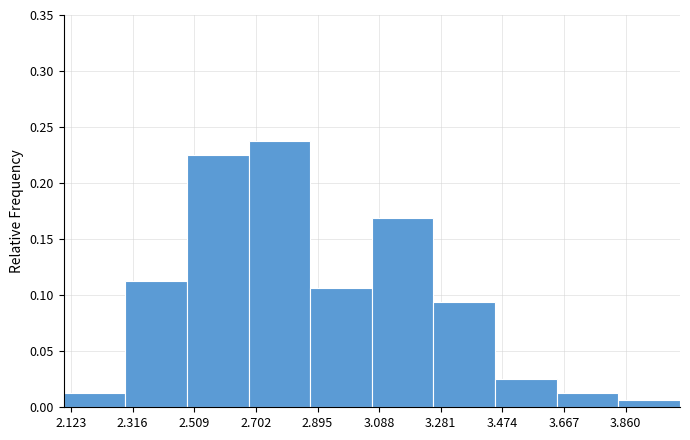

Reading left to right, list every bar in this chart as the range it spans on the x-axis followed by its height. Neither the bar edges nor the heights are printed on the chart, so give them approximately, as read against the axes.

2.10 to 2.30: 0.015
2.30 to 2.48: 0.115
2.48 to 2.68: 0.225
2.68 to 2.88: 0.240
2.88 to 3.06: 0.105
3.06 to 3.26: 0.170
3.26 to 3.46: 0.095
3.46 to 3.64: 0.025
3.64 to 3.84: 0.015
3.84 to 4.04: 0.005